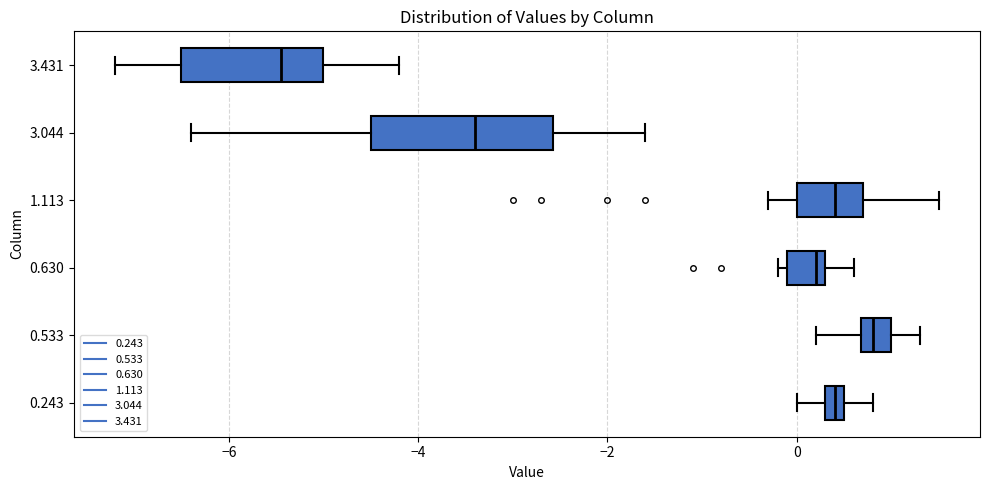

Where is the left edge of the box at y = 3.431 on the x-axis? The values are not printed on the chart, so give them approximately, as read against the axis.

-6.4